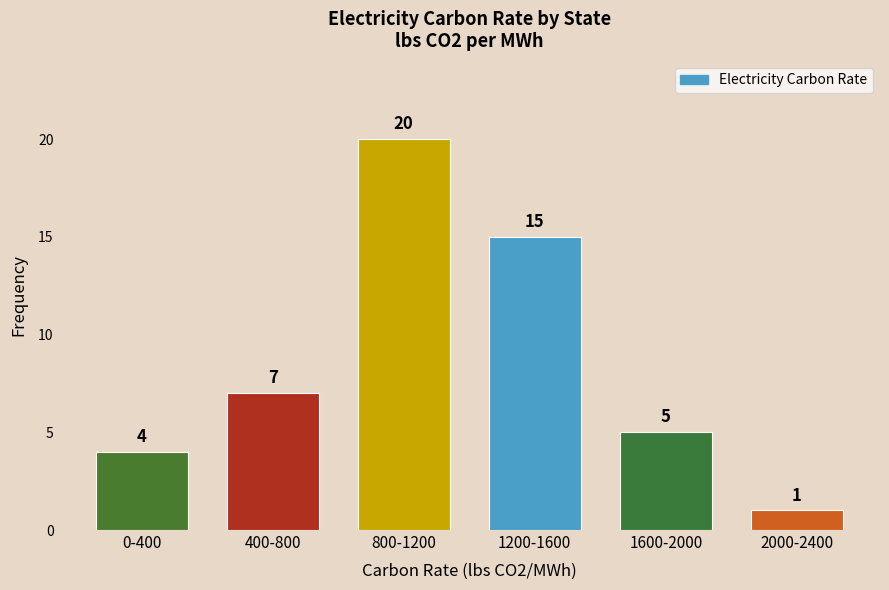

Reading left to right, list all the values displayed in this chart.

4	7	20	15	5	1